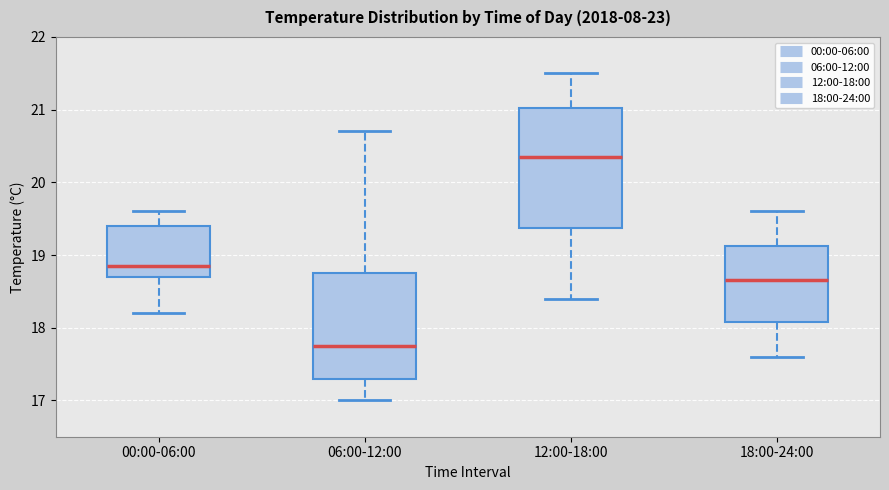

Where is the upper edge of the box for 12:00-18:00 on the y-axis? The values are not printed on the chart, so give them approximately, as read against the axis.

21.0